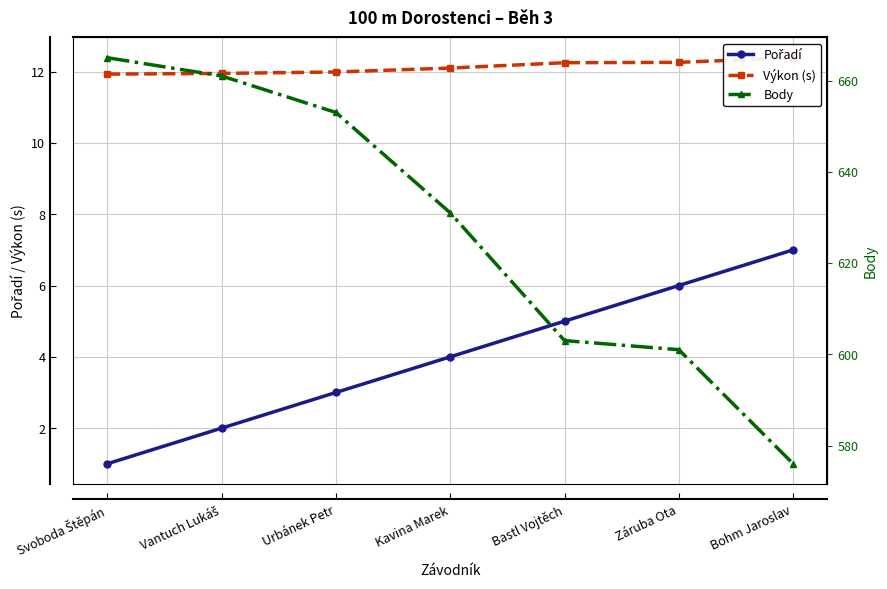

True or false: Pořadí and Výkon (s) intersect in this chart.

False